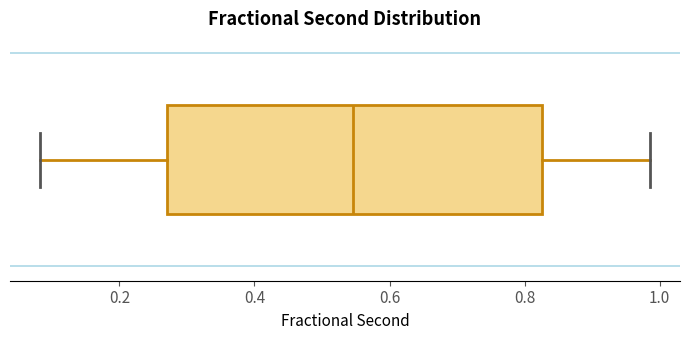

Transcribe this box plot: give where the median line is, the range the box spans, and where the two whiskers end, as read against the x-axis. The values are not printed on the chart, so give them approximately, as read against the axis.

median 0.54, box 0.26 to 0.82, whiskers 0.08 to 0.98